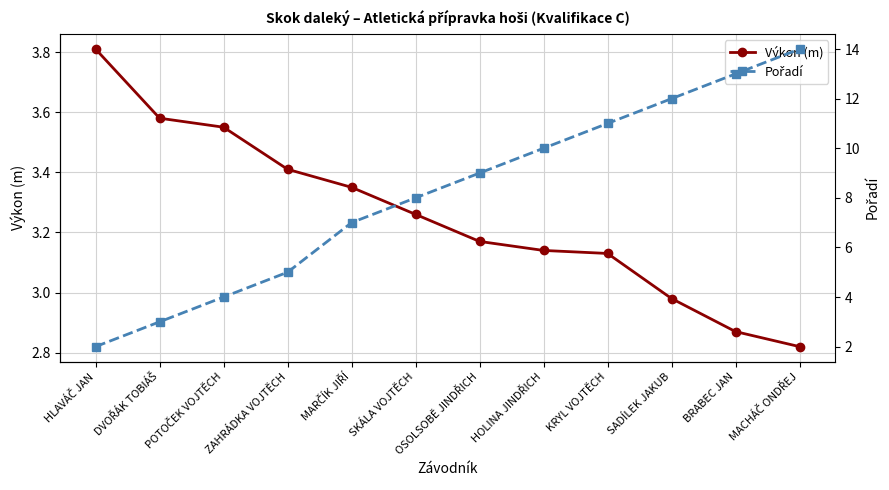

Read the Pořadí value at HOLINA JINDŘICH.

10.0